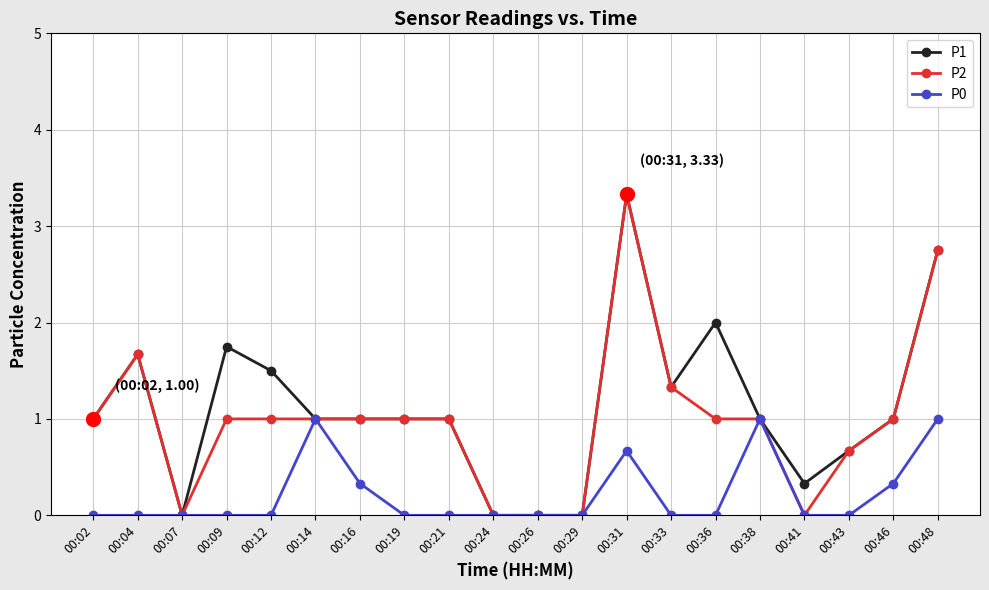

What is the total value across all series at 00:12?

2.5